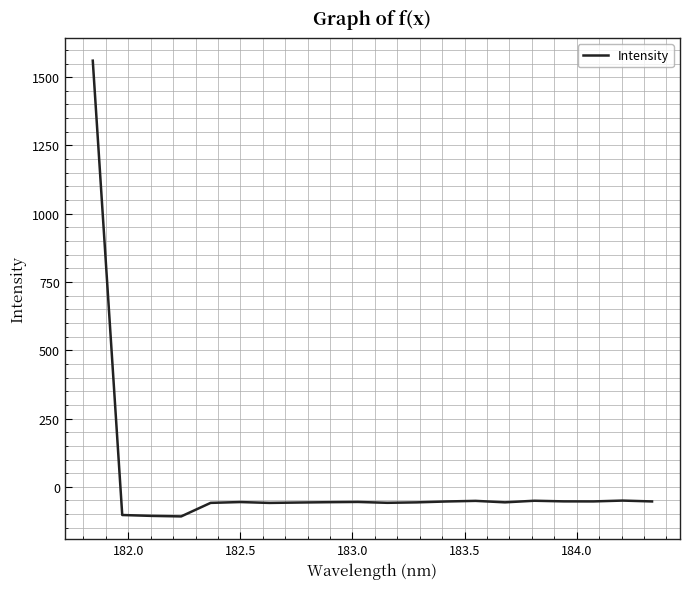

What is the difference between the maximum and second lowest values?

1666.8